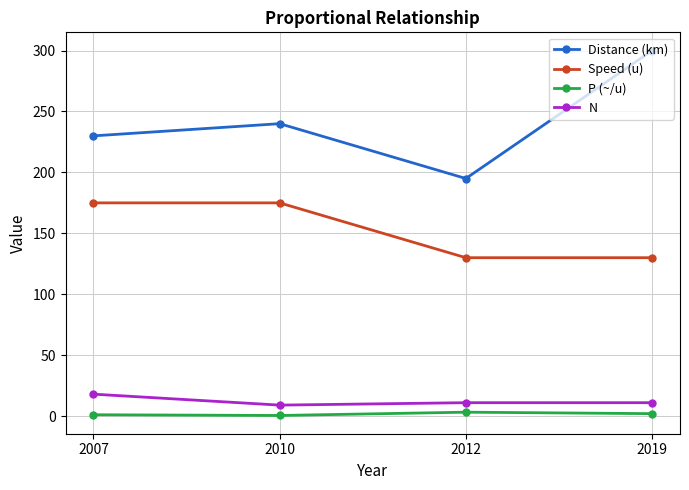

True or false: Speed (u) and N cross at least once.

False